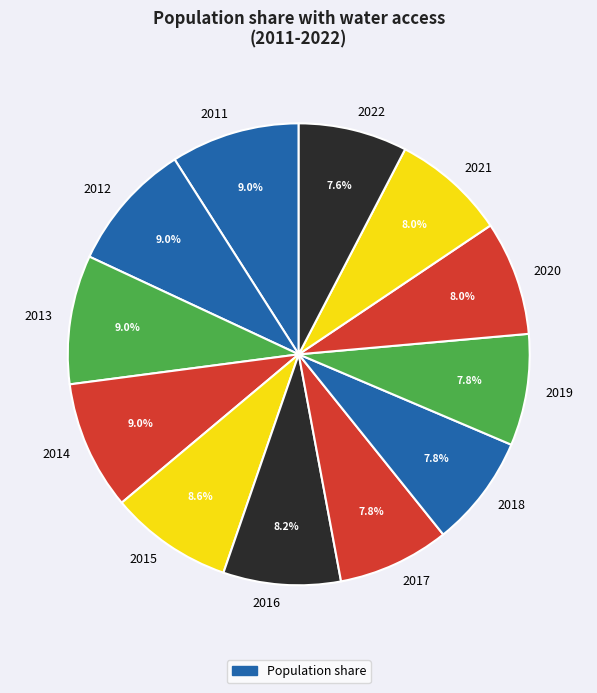

Do 2019 and 2022 together represent more than half of the pie?

No